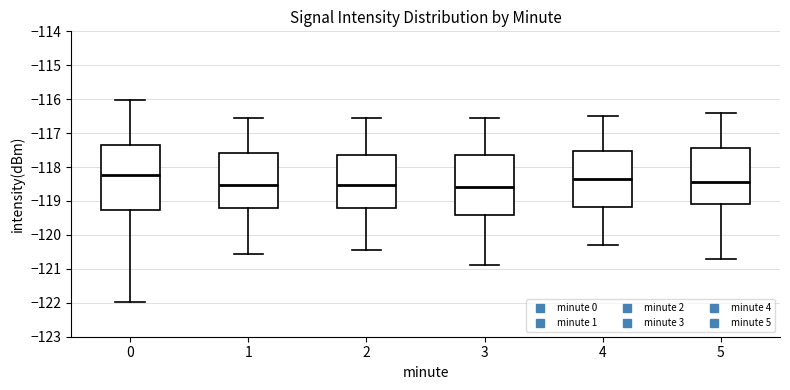

Which box has the highest median line?

0